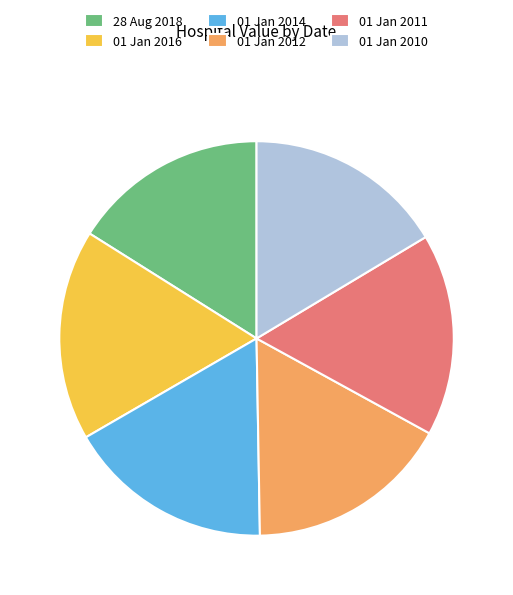

Does 01 Jan 2011 account for over 50% of the chart?

No